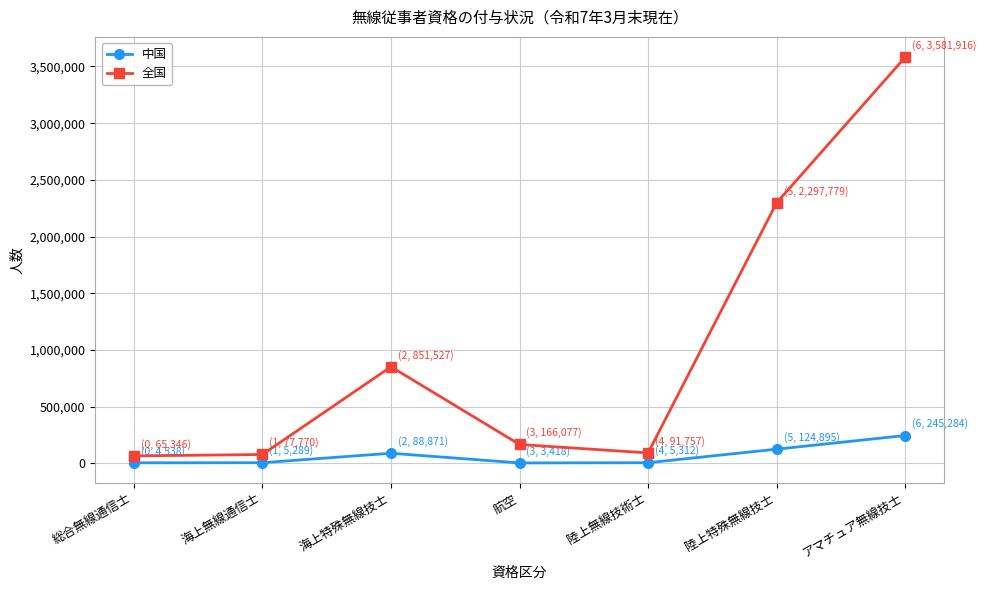

Which category has the highest value in the 中国 series?

アマチュア無線技士